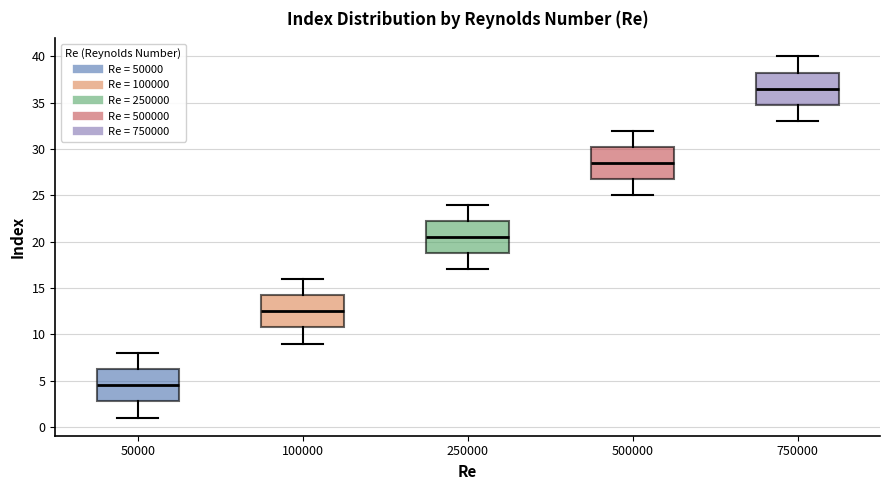

Reading left to right, read every box against the y-axis: the position of its median line, the range the box covers, and the ends of its whiskers. The values are not printed on the chart, so give them approximately, as read against the axis.

50000: median 4.5, box 3.0 to 6.5, whiskers 1.0 to 8.0
100000: median 12.5, box 11.0 to 14.5, whiskers 9.0 to 16.0
250000: median 20.5, box 19.0 to 22.5, whiskers 17.0 to 24.0
500000: median 28.5, box 27.0 to 30.5, whiskers 25.0 to 32.0
750000: median 36.5, box 35.0 to 38.5, whiskers 33.0 to 40.0